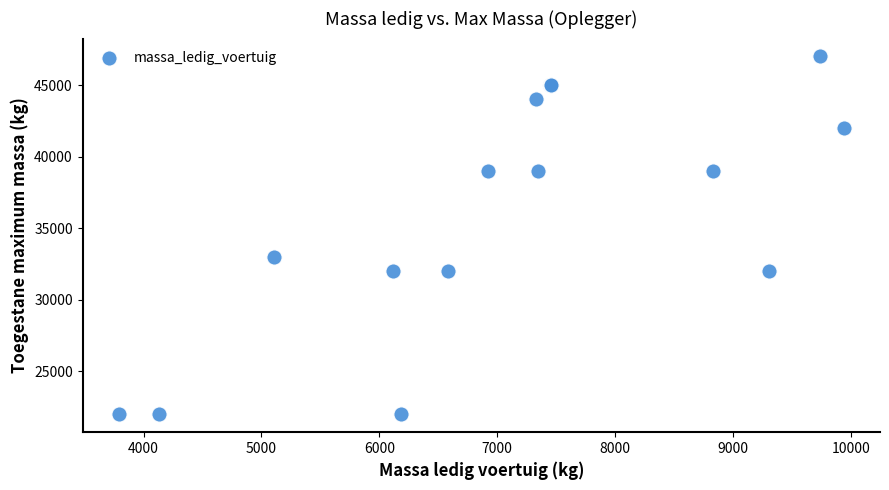

What Y value in the scatter plot is closest to 34500?

33000